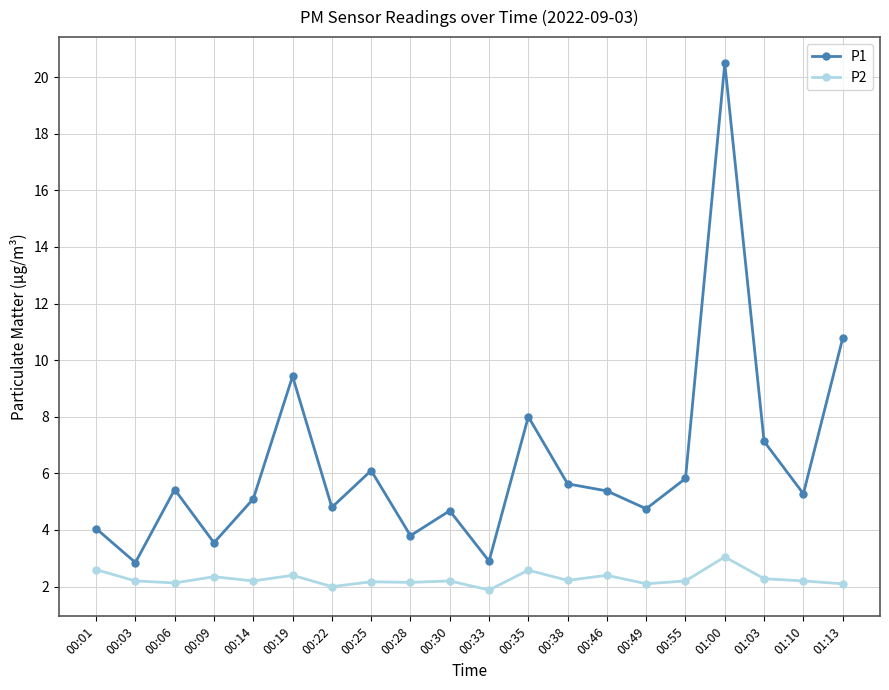

Rank the series by their average value, from highest to lowest.

P1, P2